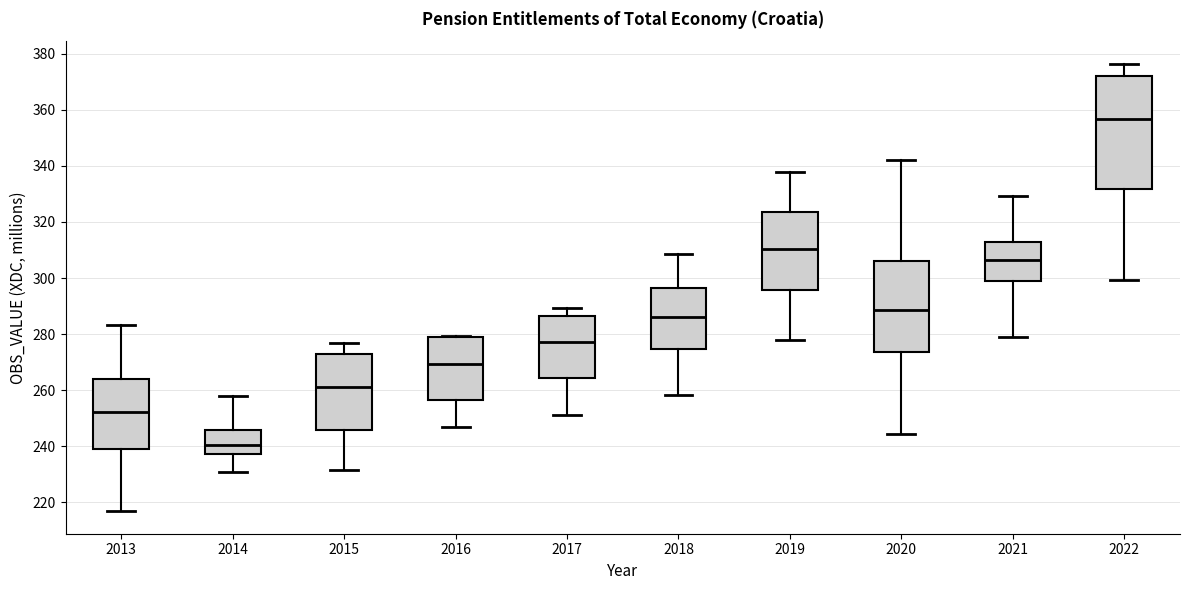

Which box's median line is the lowest?

2014